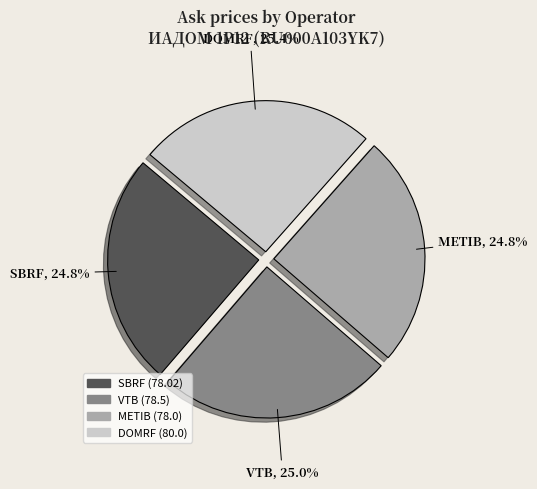

What is the ratio of the value at METIB to the value at SBRF?

1.0